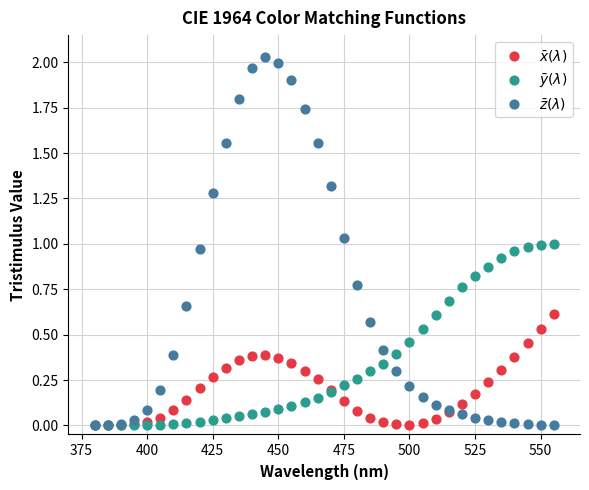

What are all the series names shown in the legend?

$\bar{x}(\lambda)$, $\bar{y}(\lambda)$, $\bar{z}(\lambda)$